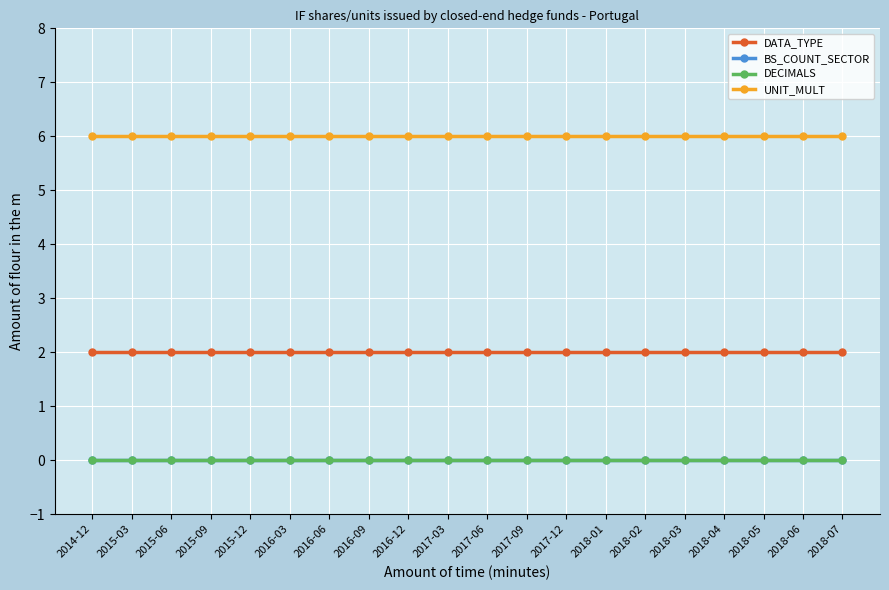

What is the value of the UNIT_MULT point at the 20th from the left?

6